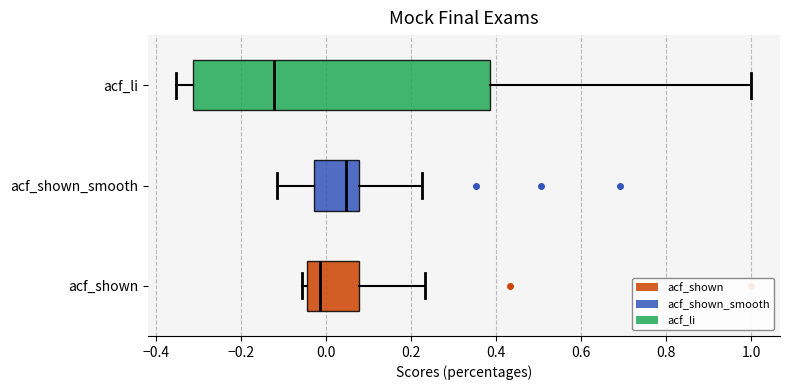

Which box has the furthest to the left median line?

acf_li